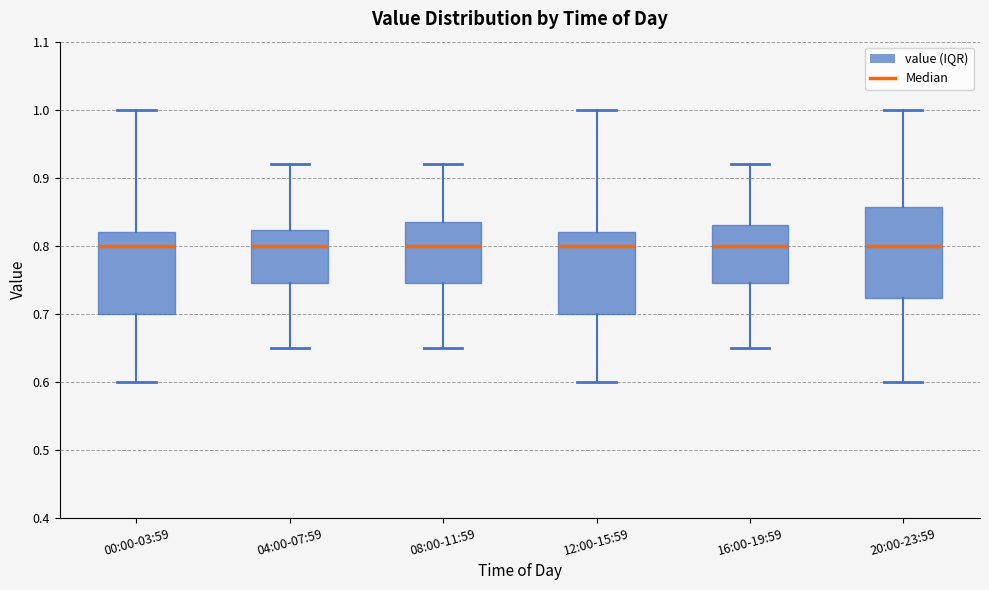

Reading left to right, read every box against the y-axis: the position of its median line, the range the box covers, and the ends of its whiskers. The values are not printed on the chart, so give them approximately, as read against the axis.

00:00-03:59: median 0.80, box 0.70 to 0.82, whiskers 0.60 to 1.00
04:00-07:59: median 0.80, box 0.75 to 0.82, whiskers 0.65 to 0.92
08:00-11:59: median 0.80, box 0.75 to 0.84, whiskers 0.65 to 0.92
12:00-15:59: median 0.80, box 0.70 to 0.82, whiskers 0.60 to 1.00
16:00-19:59: median 0.80, box 0.75 to 0.83, whiskers 0.65 to 0.92
20:00-23:59: median 0.80, box 0.72 to 0.86, whiskers 0.60 to 1.00